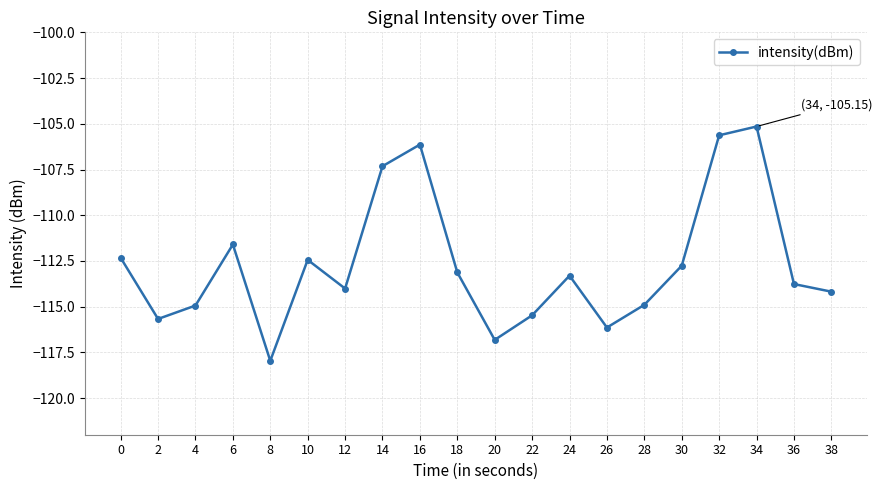

What is the minimum value shown in the chart?

-118.0